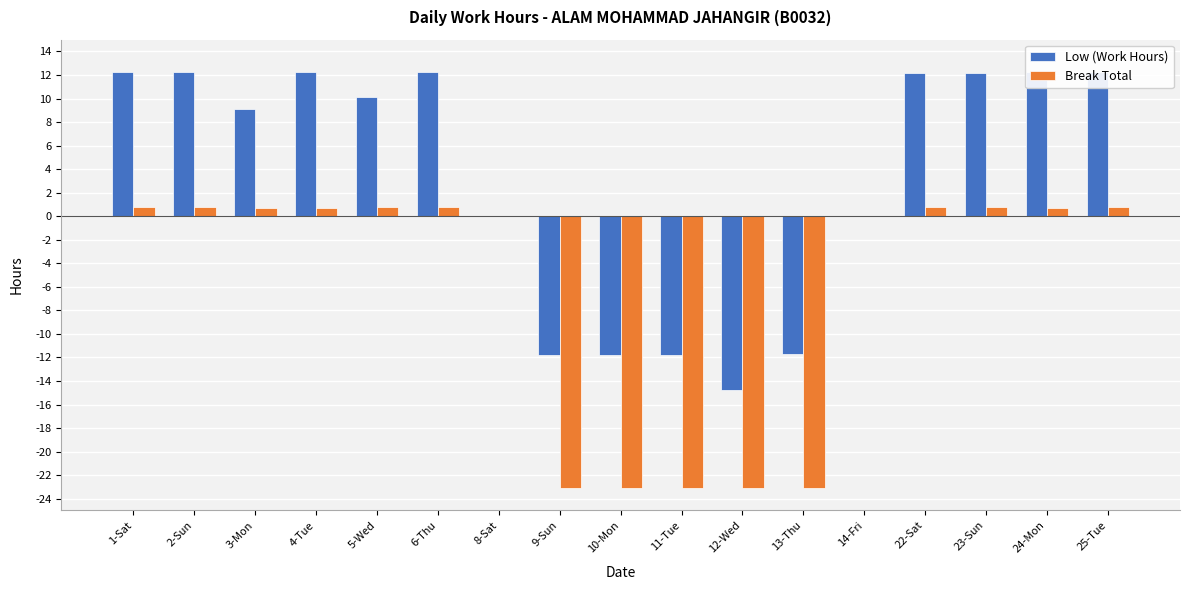

Is it true that Low (Work Hours) equals 21.4 at 23-Sun?

False